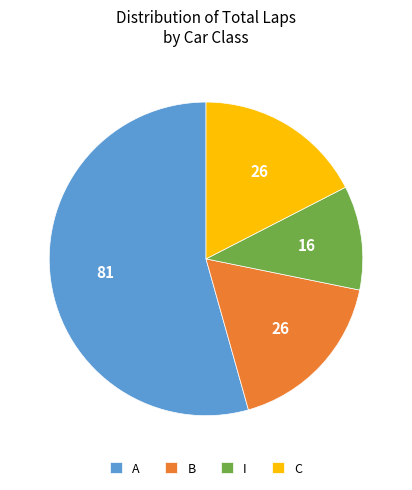

Combined, do I and A account for over 50%?

Yes